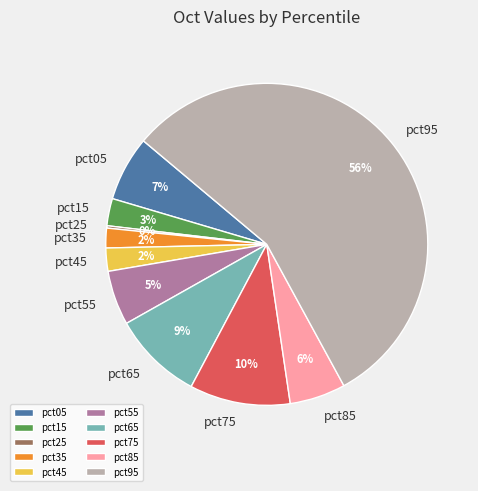

To the nearest percent, what is the difference between the largest and smallest slice percentages?

56%